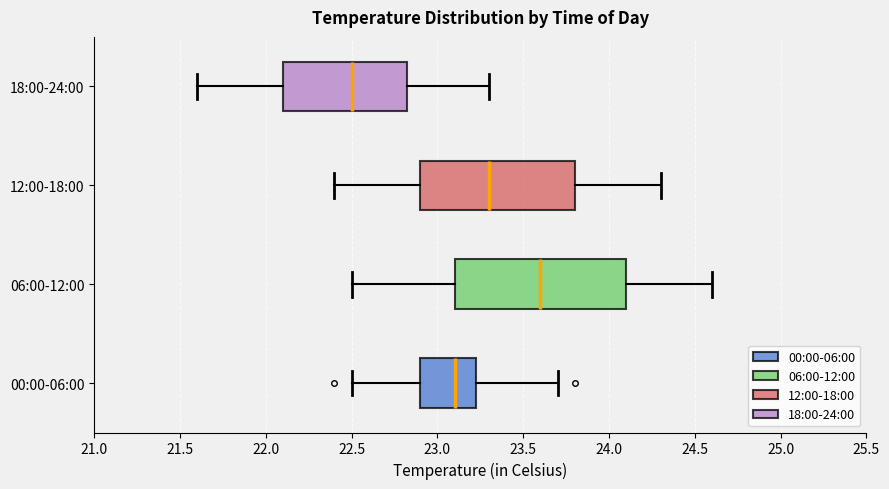

Where does the left whisker of the box for 18:00-24:00 end on the x-axis? The values are not printed on the chart, so give them approximately, as read against the axis.

21.60